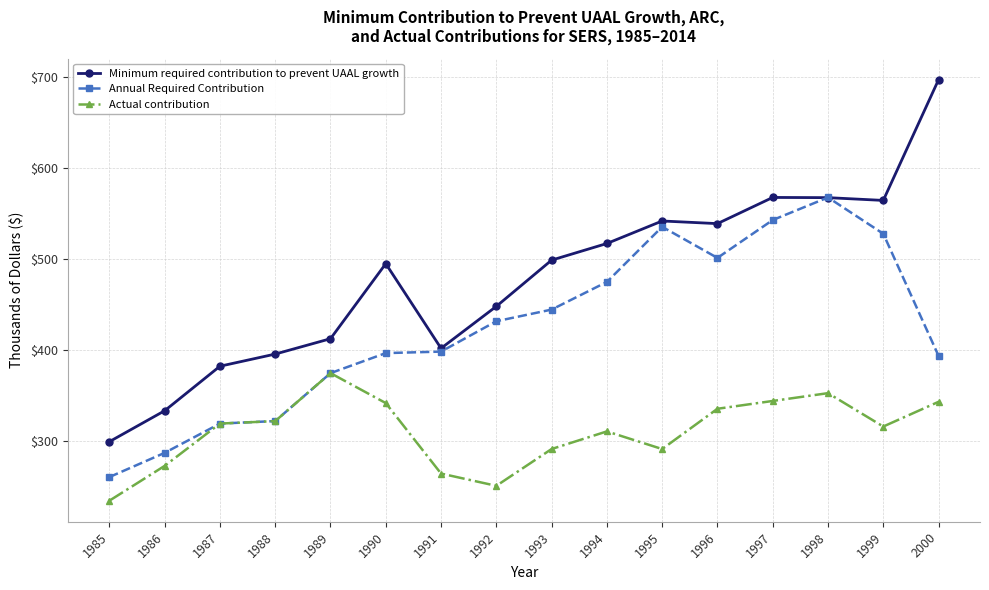

Is it true that Minimum required contribution to prevent UAAL growth equals 659.5 at 1991?

False